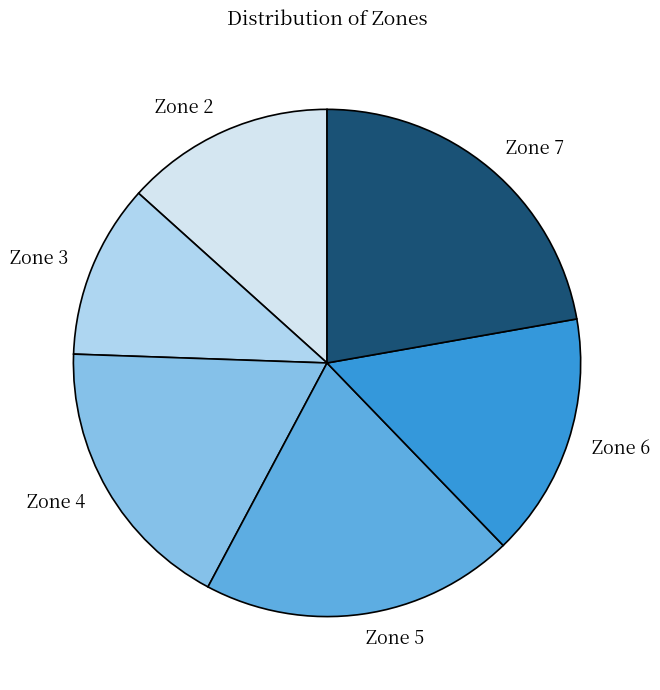

Which has a higher value, Zone 6 or Zone 2?

Zone 6